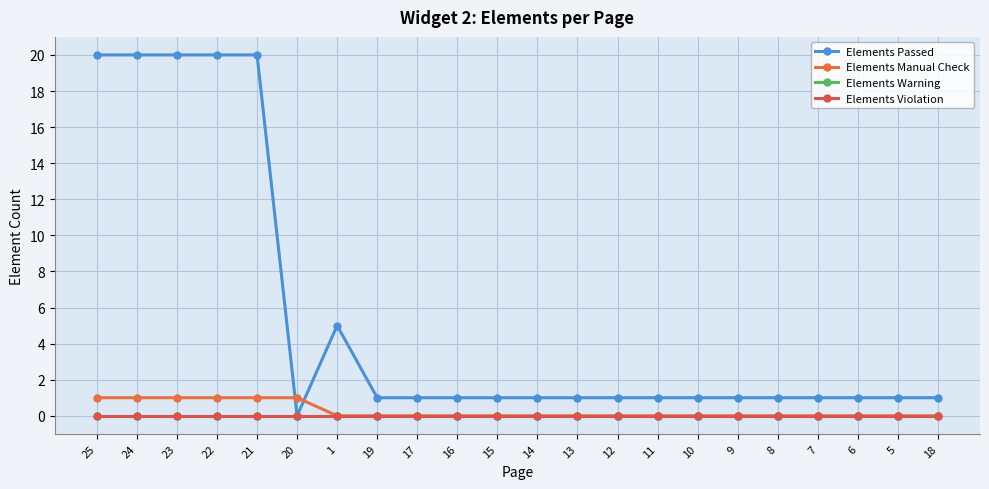

Reading right to left, what are all the values shown in this chart?

Elements Passed: 18=1	5=1	6=1	7=1	8=1	9=1	10=1	11=1	12=1	13=1	14=1	15=1	16=1	17=1	19=1	1=5	20=0	21=20	22=20	23=20	24=20	25=20
Elements Manual Check: 18=0	5=0	6=0	7=0	8=0	9=0	10=0	11=0	12=0	13=0	14=0	15=0	16=0	17=0	19=0	1=0	20=1	21=1	22=1	23=1	24=1	25=1
Elements Warning: 18=0	5=0	6=0	7=0	8=0	9=0	10=0	11=0	12=0	13=0	14=0	15=0	16=0	17=0	19=0	1=0	20=0	21=0	22=0	23=0	24=0	25=0
Elements Violation: 18=0	5=0	6=0	7=0	8=0	9=0	10=0	11=0	12=0	13=0	14=0	15=0	16=0	17=0	19=0	1=0	20=0	21=0	22=0	23=0	24=0	25=0